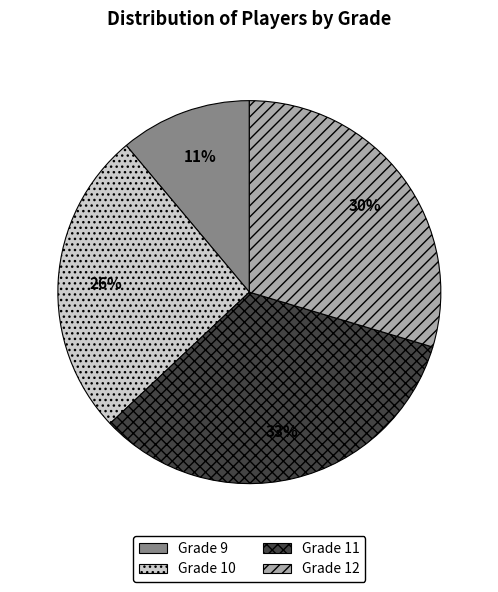

Is Grade 12 the majority of the pie?

No